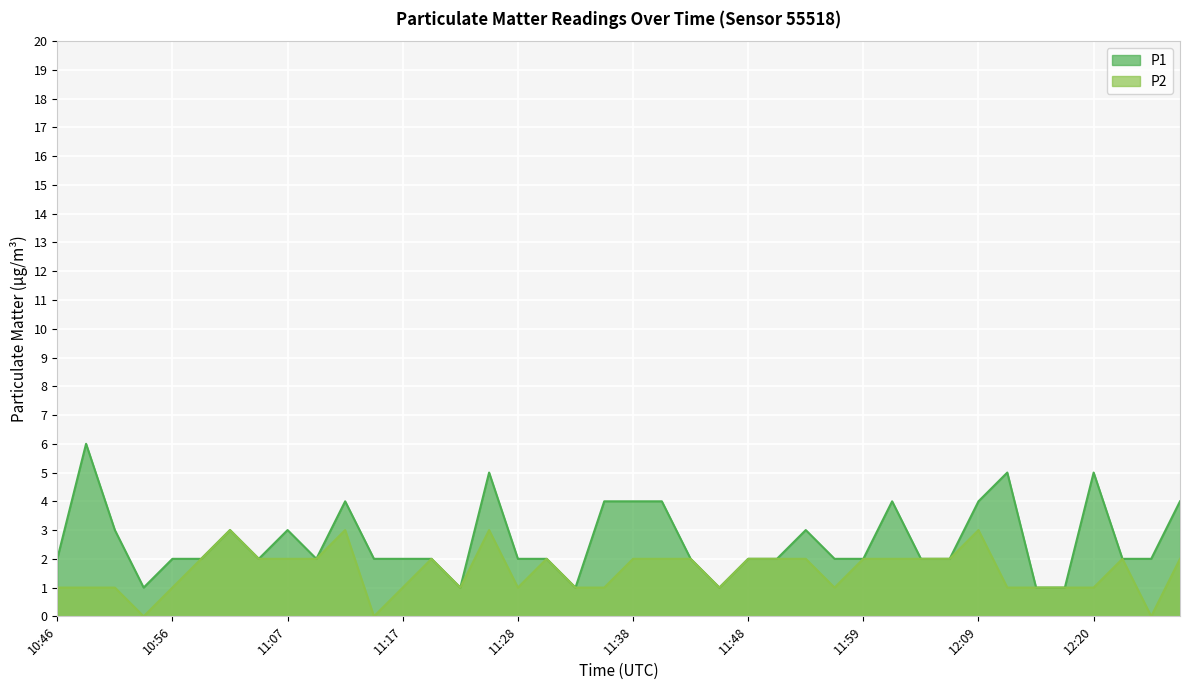

What are all the series names shown in the legend?

P1, P2